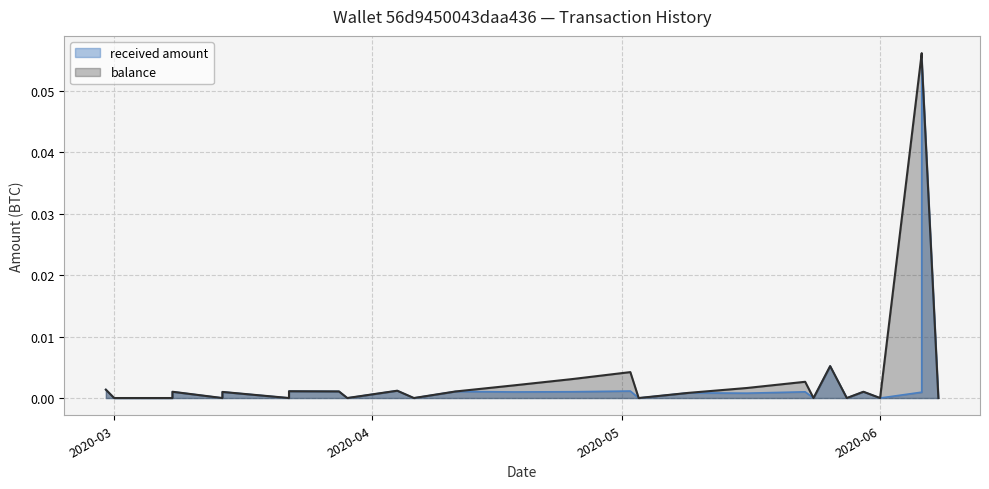

Which series changed the most between 13 and 15?

balance